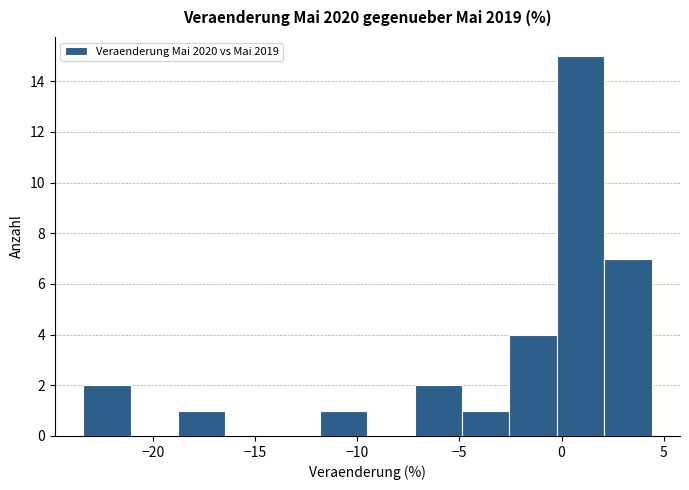

Reading left to right, list every bar in this chart as the range it spans on the x-axis followed by its height. Neither the bar edges nor the heights are printed on the chart, so give them approximately, as read against the axes.

-23.5 to -21.0: 2
-21.0 to -19.0: 0
-19.0 to -16.5: 1
-16.5 to -14.0: 0
-14.0 to -12.0: 0
-12.0 to -9.5: 1
-9.5 to -7.0: 0
-7.0 to -5.0: 2
-5.0 to -2.5: 1
-2.5 to 0.0: 4
0.0 to 2.0: 15
2.0 to 4.5: 7